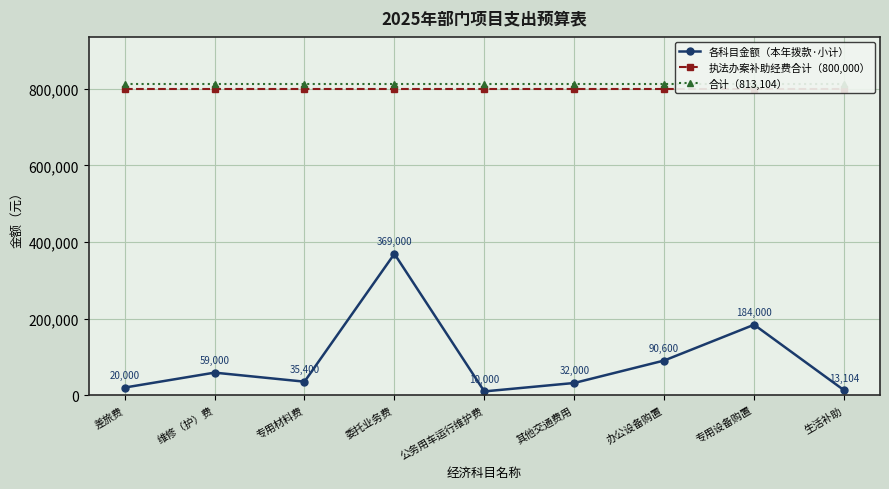

Reading left to right, list all the values displayed in this chart.

各科目金额（本年拨款·小计）: 20000	59000	35400	369000	10000	32000	90600	184000	13104
执法办案补助经费合计（800,000）: 800000	800000	800000	800000	800000	800000	800000	800000	800000
合计（813,104）: 813104	813104	813104	813104	813104	813104	813104	813104	813104